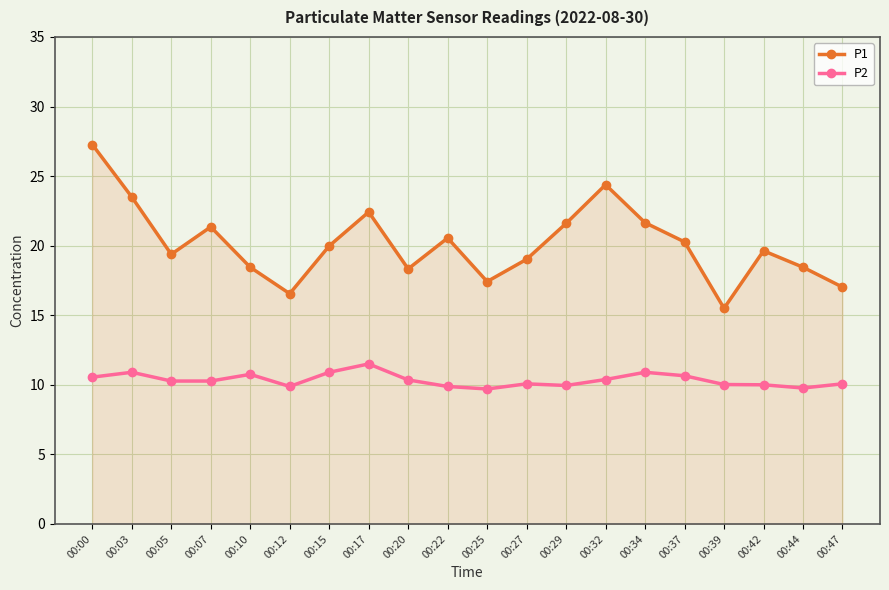

What is the average value of the P2 series?

10.3